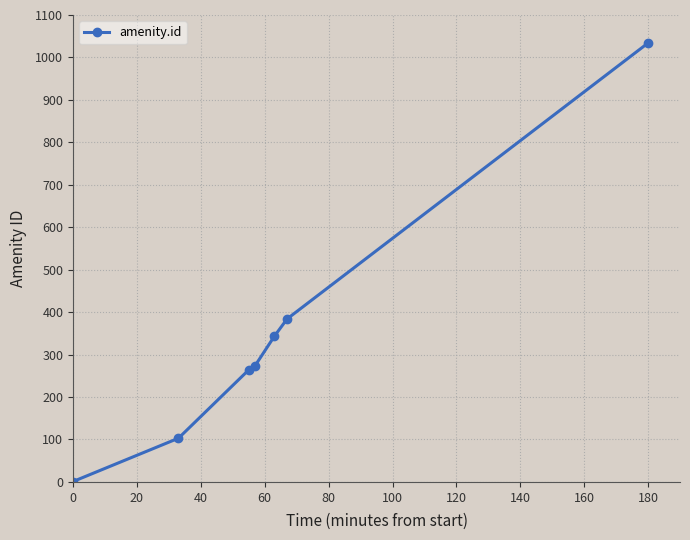

True or false: the data has more than 1 interior local peaks.

False